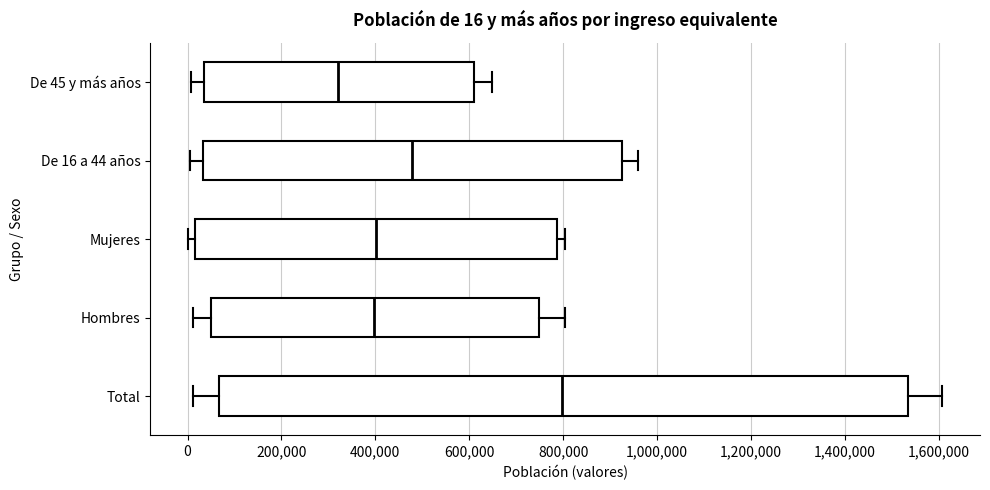

Which box's median line is the furthest to the right?

Total